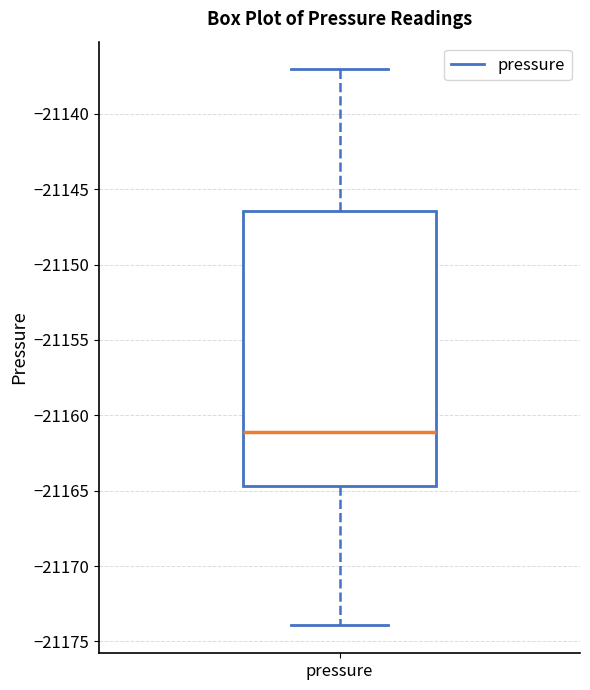

Read this box plot against the y-axis: the position of the median line, the range covered by the box, and the ends of both whiskers. The values are not printed on the chart, so give them approximately, as read against the axis.

median -21161.0, box -21164.5 to -21146.5, whiskers -21174.0 to -21137.0